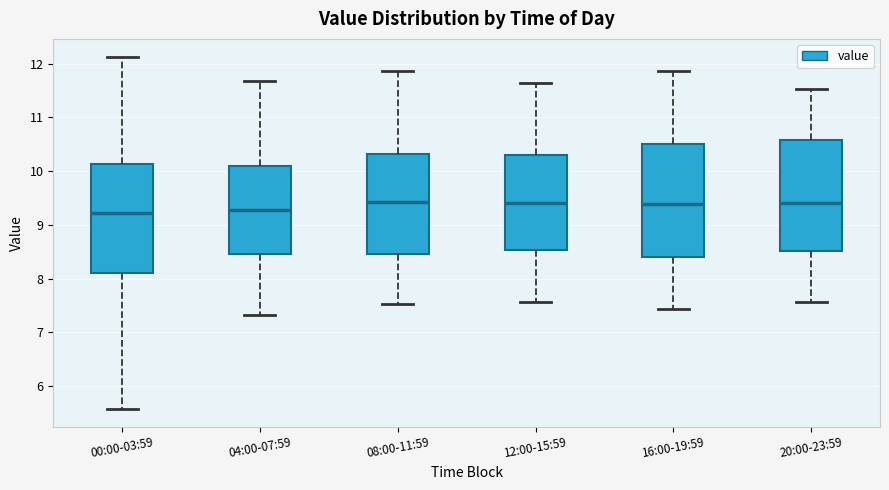

Reading left to right, read every box against the y-axis: the position of its median line, the range the box covers, and the ends of its whiskers. The values are not printed on the chart, so give them approximately, as read against the axis.

00:00-03:59: median 9.2, box 8.1 to 10.1, whiskers 5.6 to 12.1
04:00-07:59: median 9.3, box 8.5 to 10.1, whiskers 7.3 to 11.7
08:00-11:59: median 9.4, box 8.5 to 10.3, whiskers 7.5 to 11.9
12:00-15:59: median 9.4, box 8.5 to 10.3, whiskers 7.6 to 11.6
16:00-19:59: median 9.4, box 8.4 to 10.5, whiskers 7.4 to 11.9
20:00-23:59: median 9.4, box 8.5 to 10.6, whiskers 7.6 to 11.5